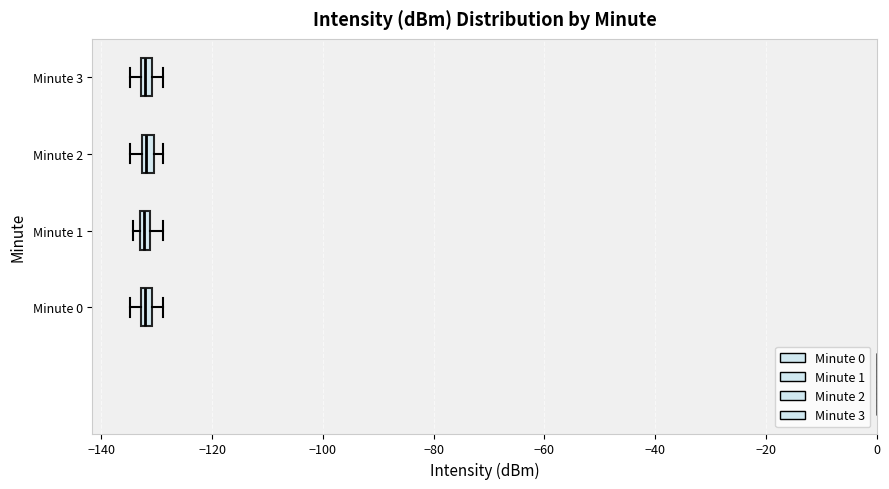

Where is the left edge of the box for Minute 3 on the x-axis? The values are not printed on the chart, so give them approximately, as read against the axis.

-132